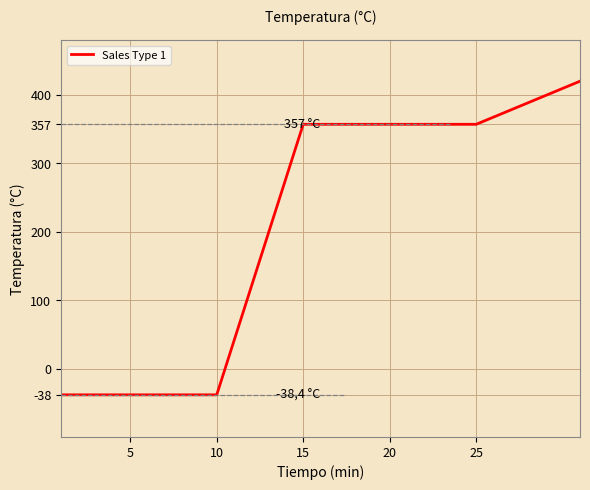

True or false: there are more than 2 points higher than both neighbors.

False